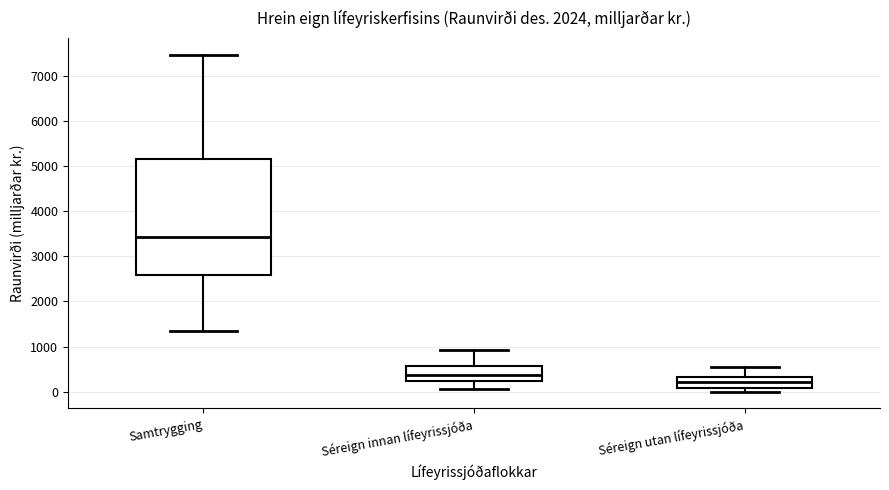

Reading left to right, transcribe this box plot: for each box, give where its median line is, the range the box spans, and where its two whiskers end, as read against the y-axis. The values are not printed on the chart, so give them approximately, as read against the axis.

Samtrygging: median 3400, box 2600 to 5100, whiskers 1400 to 7500
Séreign innan lífeyrissjóða: median 400, box 200 to 600, whiskers 100 to 900
Séreign utan lífeyrissjóða: median 200, box 100 to 300, whiskers 0 to 500